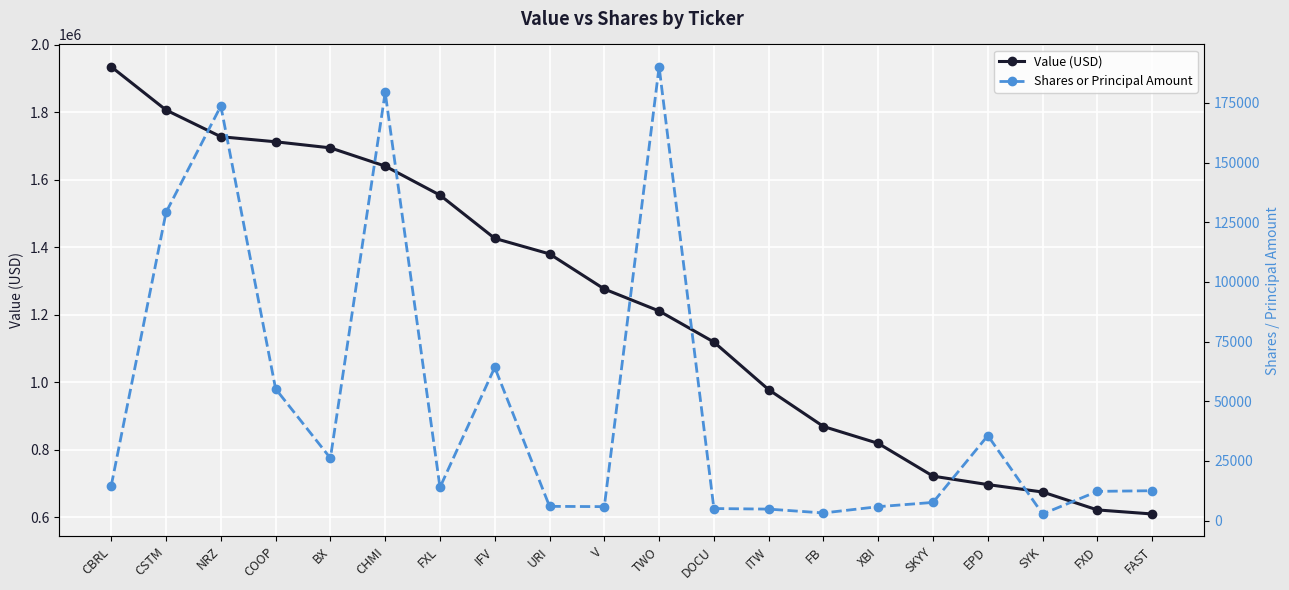

True or false: Shares or Principal Amount and Value (USD) intersect in this chart.

False